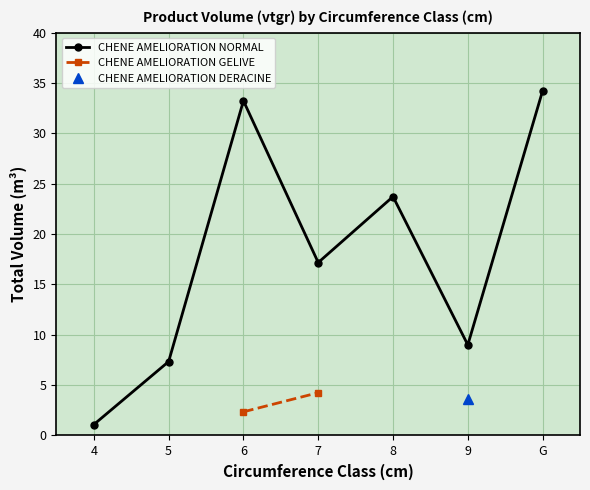

What is the minimum value for CHENE AMELIORATION NORMAL?

1.1